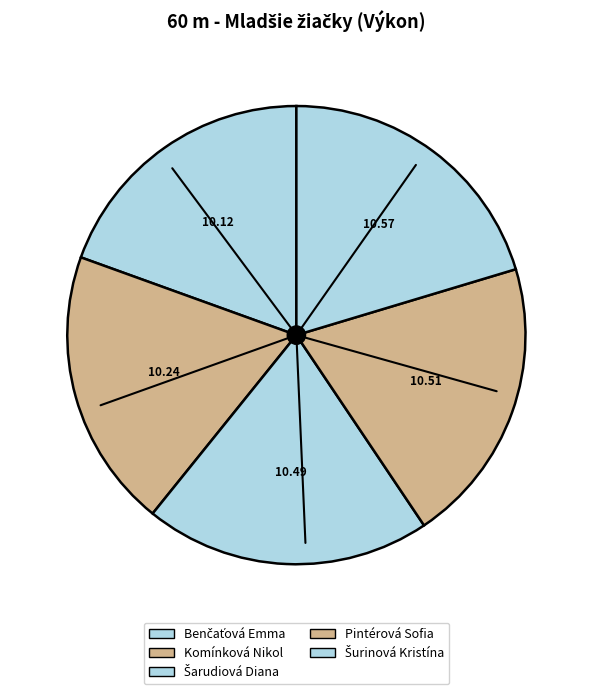

To the nearest percent, what portion does Šarudiová Diana represent?

20%